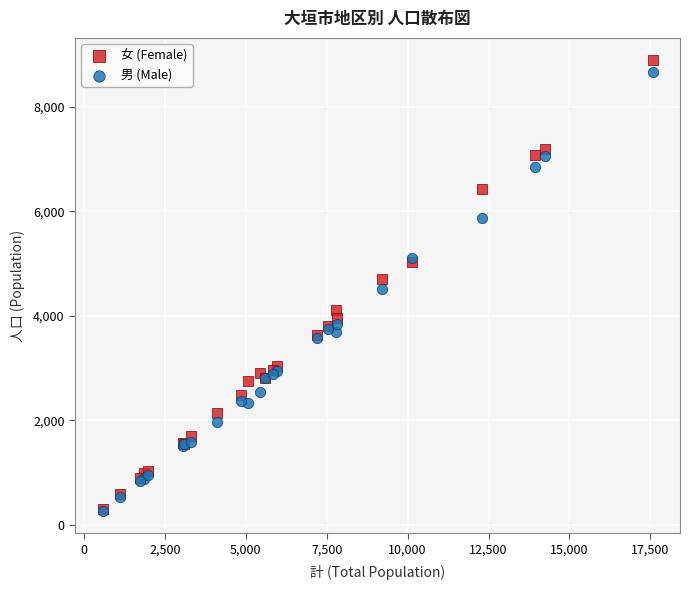

What are all the series names shown in the legend?

女 (Female), 男 (Male)